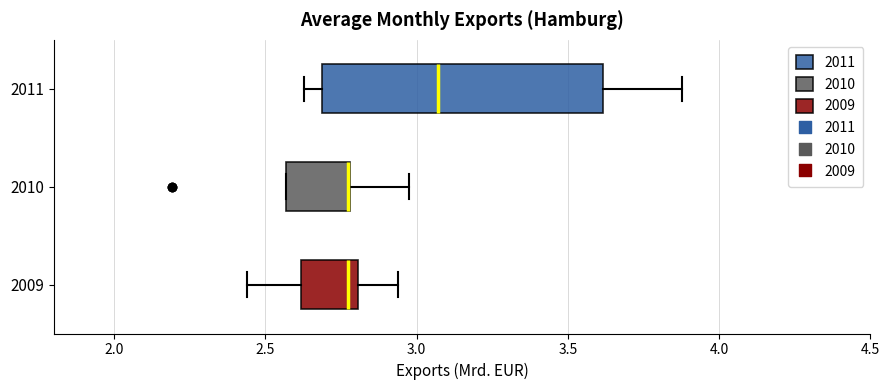

Reading bottom to top, transcribe this box plot: for each box, give where its median line is, the range the box spans, and where its two whiskers end, as read against the x-axis. The values are not printed on the chart, so give them approximately, as read against the axis.

2009: median 2.75, box 2.60 to 2.80, whiskers 2.45 to 2.95
2010: median 2.75 (drawn on the box's right edge), box 2.55 to 2.80, whiskers 2.55 to 2.95
2011: median 3.05, box 2.70 to 3.60, whiskers 2.65 to 3.90